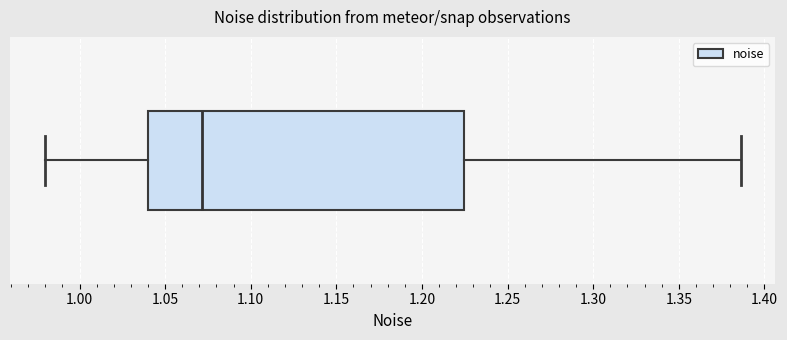

Where is the right edge of the box on the x-axis? The values are not printed on the chart, so give them approximately, as read against the axis.

1.225